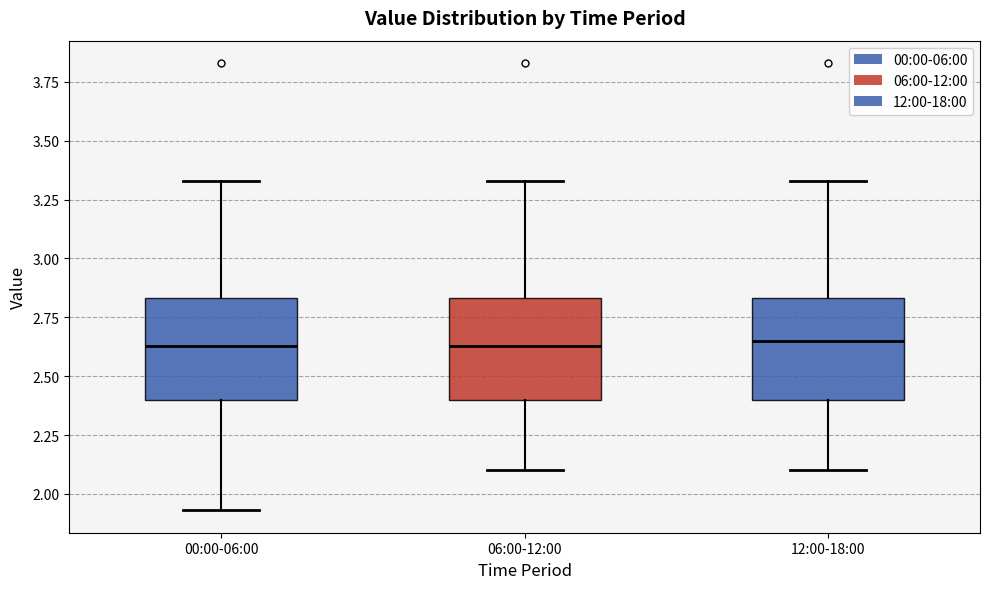

Reading left to right, transcribe this box plot: for each box, give where its median line is, the range the box spans, and where its two whiskers end, as read against the y-axis. The values are not printed on the chart, so give them approximately, as read against the axis.

00:00-06:00: median 2.65, box 2.40 to 2.85, whiskers 1.95 to 3.35
06:00-12:00: median 2.65, box 2.40 to 2.85, whiskers 2.10 to 3.35
12:00-18:00: median 2.65, box 2.40 to 2.85, whiskers 2.10 to 3.35